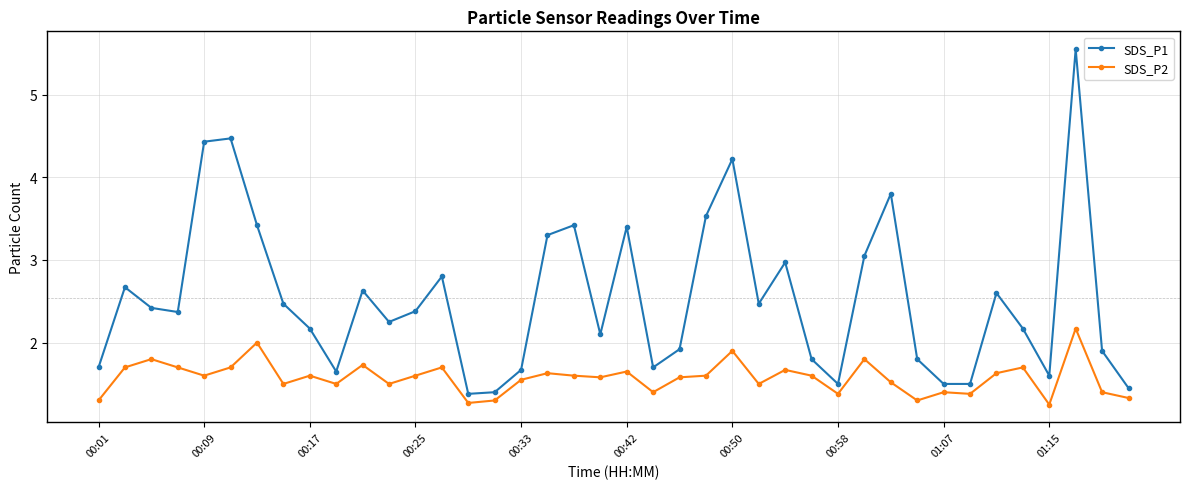

True or false: SDS_P1 and SDS_P2 cross at least once.

False